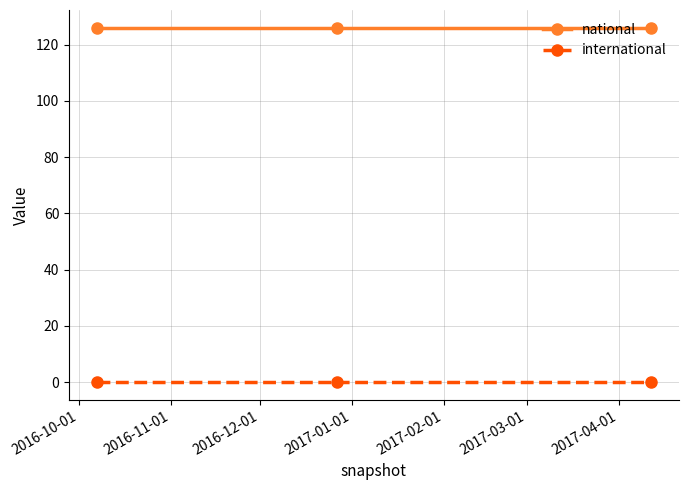

What is the value of the national point at the 2nd from the left?

126